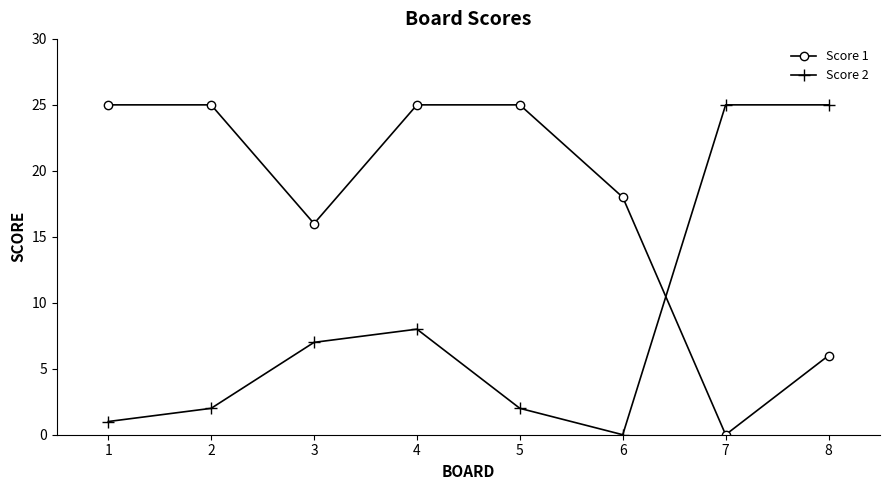

Rank the series at 1 from lowest to highest value.

Score 2, Score 1